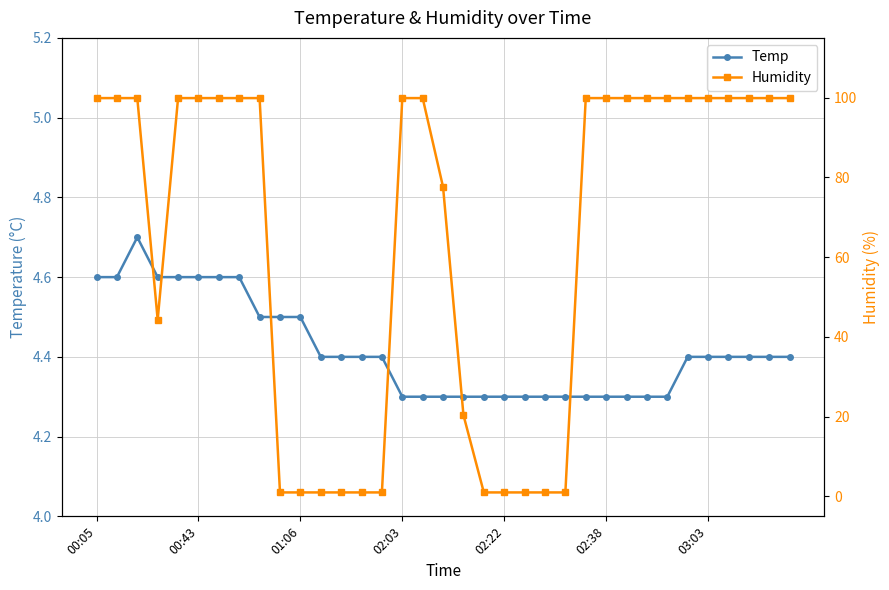

Where do Humidity and Temp first cross each other?

8 and 9